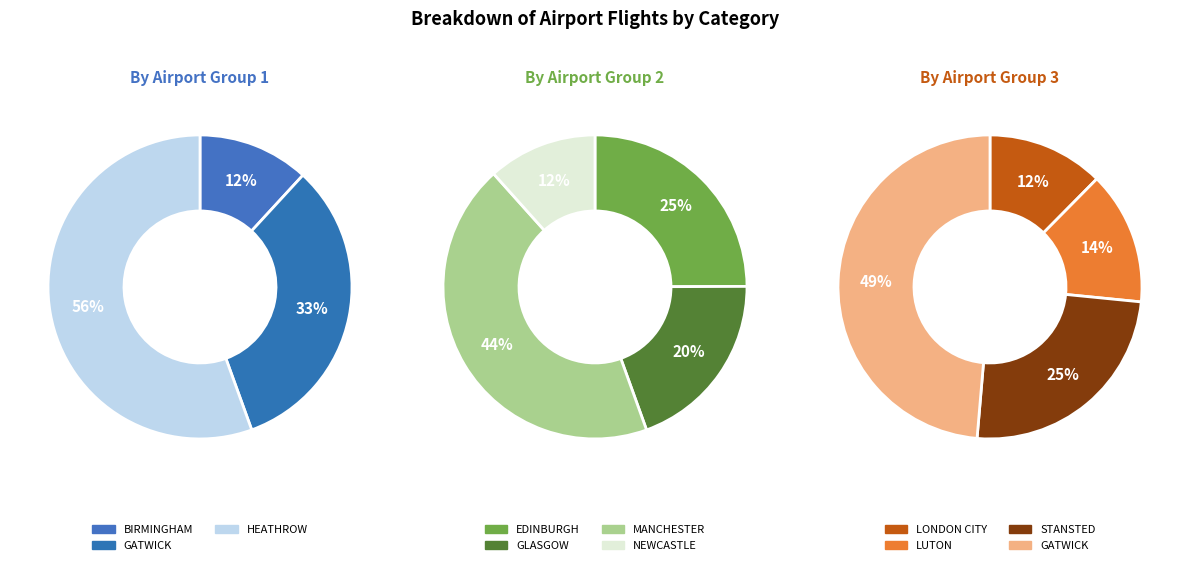

What is the smallest slice in the pie chart?

NEWCASTLE